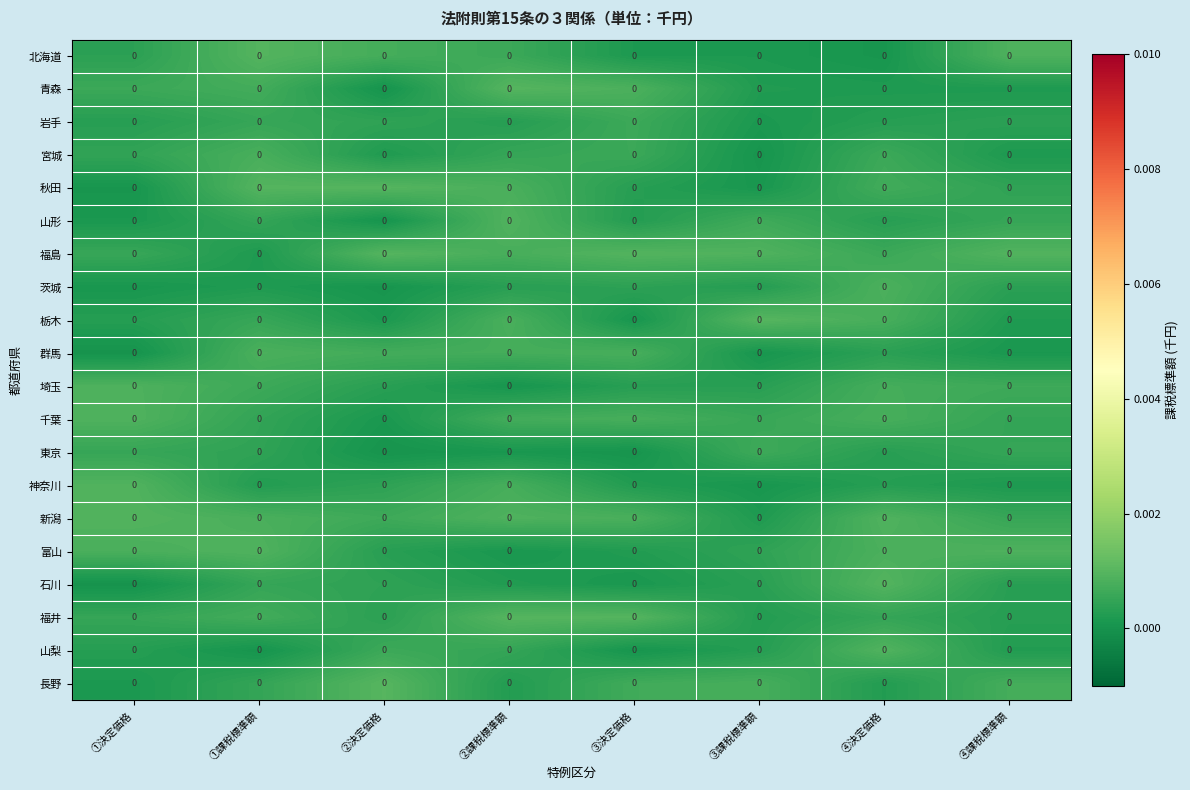

Reading right to left, what are all the values shown in this chart?

北海道: ④課税標準額=0.0	④決定価格=0.0	③課税標準額=0.0	③決定価格=0.0	②課税標準額=0.0	②決定価格=0.0	①課税標準額=0.0	①決定価格=0.0
青森: ④課税標準額=0.0	④決定価格=0.0	③課税標準額=0.0	③決定価格=0.0	②課税標準額=0.0	②決定価格=0.0	①課税標準額=0.0	①決定価格=0.0
岩手: ④課税標準額=0.0	④決定価格=0.0	③課税標準額=0.0	③決定価格=0.0	②課税標準額=0.0	②決定価格=0.0	①課税標準額=0.0	①決定価格=0.0
宮城: ④課税標準額=0.0	④決定価格=0.0	③課税標準額=0.0	③決定価格=0.0	②課税標準額=0.0	②決定価格=0.0	①課税標準額=0.0	①決定価格=0.0
秋田: ④課税標準額=0.0	④決定価格=0.0	③課税標準額=0.0	③決定価格=0.0	②課税標準額=0.0	②決定価格=0.0	①課税標準額=0.0	①決定価格=0.0
山形: ④課税標準額=0.0	④決定価格=0.0	③課税標準額=0.0	③決定価格=0.0	②課税標準額=0.0	②決定価格=0.0	①課税標準額=0.0	①決定価格=0.0
福島: ④課税標準額=0.0	④決定価格=0.0	③課税標準額=0.0	③決定価格=0.0	②課税標準額=0.0	②決定価格=0.0	①課税標準額=0.0	①決定価格=0.0
茨城: ④課税標準額=0.0	④決定価格=0.0	③課税標準額=0.0	③決定価格=0.0	②課税標準額=0.0	②決定価格=0.0	①課税標準額=0.0	①決定価格=0.0
栃木: ④課税標準額=0.0	④決定価格=0.0	③課税標準額=0.0	③決定価格=0.0	②課税標準額=0.0	②決定価格=0.0	①課税標準額=0.0	①決定価格=0.0
群馬: ④課税標準額=0.0	④決定価格=0.0	③課税標準額=0.0	③決定価格=0.0	②課税標準額=0.0	②決定価格=0.0	①課税標準額=0.0	①決定価格=0.0
埼玉: ④課税標準額=0.0	④決定価格=0.0	③課税標準額=0.0	③決定価格=0.0	②課税標準額=0.0	②決定価格=0.0	①課税標準額=0.0	①決定価格=0.0
千葉: ④課税標準額=0.0	④決定価格=0.0	③課税標準額=0.0	③決定価格=0.0	②課税標準額=0.0	②決定価格=0.0	①課税標準額=0.0	①決定価格=0.0
東京: ④課税標準額=0.0	④決定価格=0.0	③課税標準額=0.0	③決定価格=0.0	②課税標準額=0.0	②決定価格=0.0	①課税標準額=0.0	①決定価格=0.0
神奈川: ④課税標準額=0.0	④決定価格=0.0	③課税標準額=0.0	③決定価格=0.0	②課税標準額=0.0	②決定価格=0.0	①課税標準額=0.0	①決定価格=0.0
新潟: ④課税標準額=0.0	④決定価格=0.0	③課税標準額=0.0	③決定価格=0.0	②課税標準額=0.0	②決定価格=0.0	①課税標準額=0.0	①決定価格=0.0
富山: ④課税標準額=0.0	④決定価格=0.0	③課税標準額=0.0	③決定価格=0.0	②課税標準額=0.0	②決定価格=0.0	①課税標準額=0.0	①決定価格=0.0
石川: ④課税標準額=0.0	④決定価格=0.0	③課税標準額=0.0	③決定価格=0.0	②課税標準額=0.0	②決定価格=0.0	①課税標準額=0.0	①決定価格=0.0
福井: ④課税標準額=0.0	④決定価格=0.0	③課税標準額=0.0	③決定価格=0.0	②課税標準額=0.0	②決定価格=0.0	①課税標準額=0.0	①決定価格=0.0
山梨: ④課税標準額=0.0	④決定価格=0.0	③課税標準額=0.0	③決定価格=0.0	②課税標準額=0.0	②決定価格=0.0	①課税標準額=0.0	①決定価格=0.0
長野: ④課税標準額=0.0	④決定価格=0.0	③課税標準額=0.0	③決定価格=0.0	②課税標準額=0.0	②決定価格=0.0	①課税標準額=0.0	①決定価格=0.0